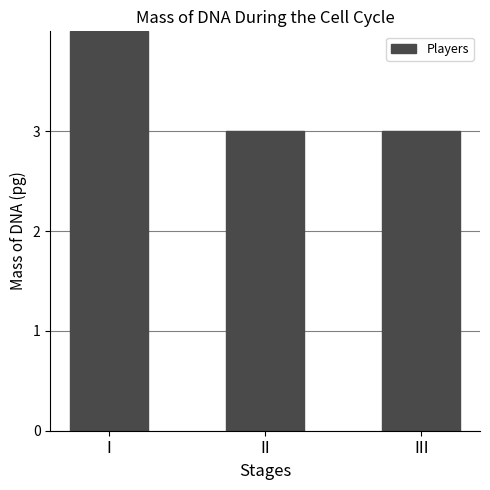

Reading right to left, transcribe all the data shown in this chart.

3	3	4